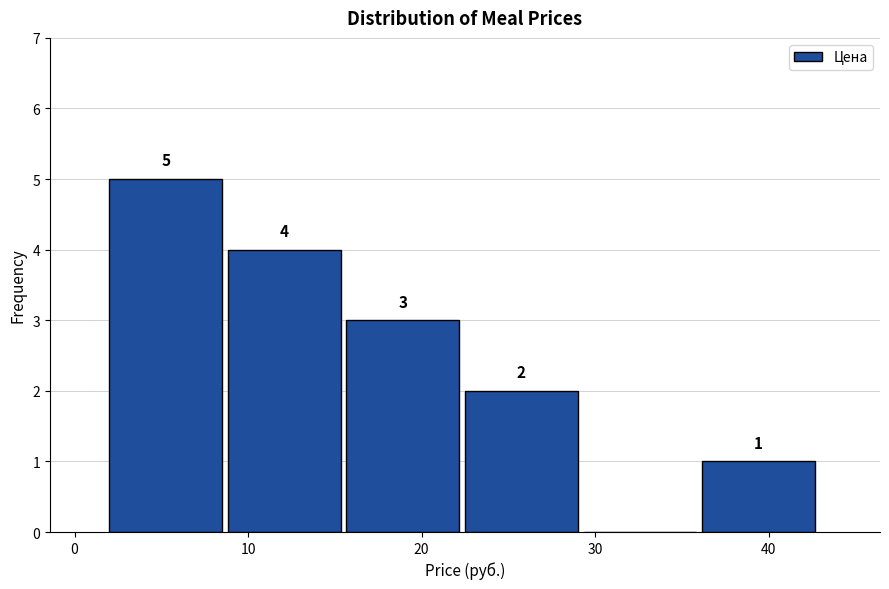

Which range on the x-axis has the tallest bar?

2 to 9